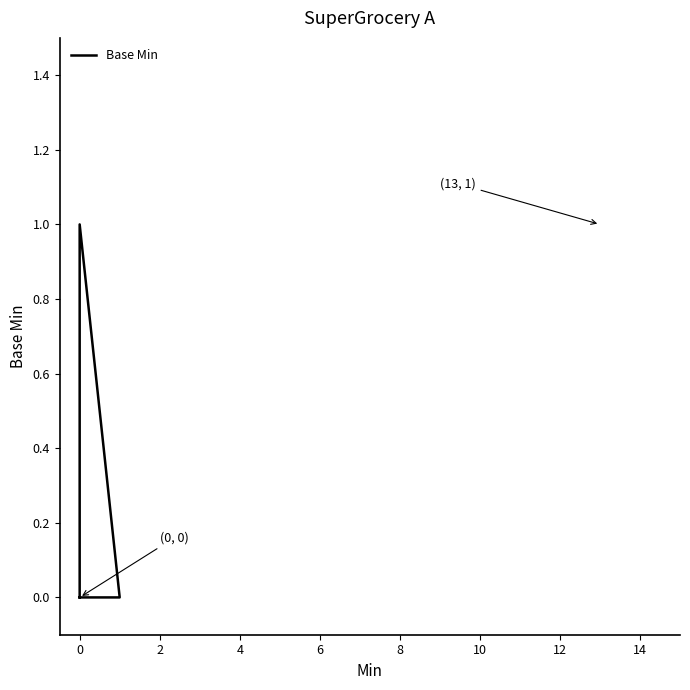

Is this an area chart (filled region under the line)?

No